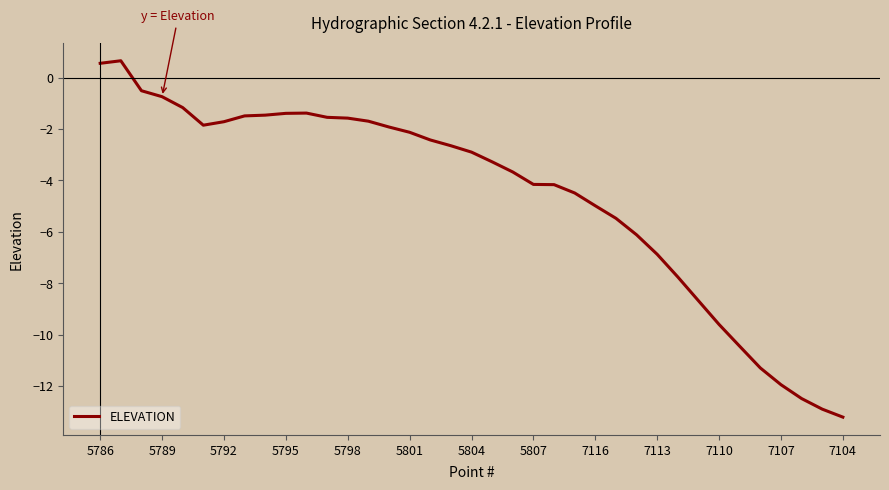

What is the difference between the maximum and minimum values?

13.9